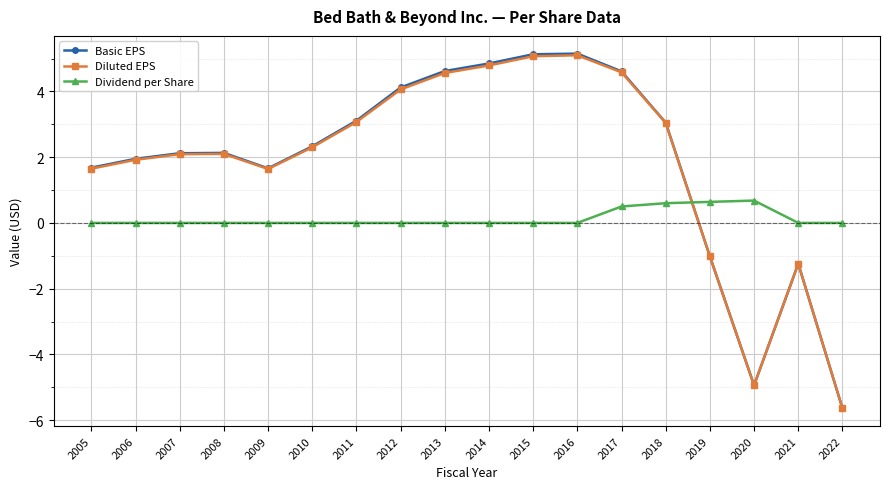

The Diluted EPS series shows -1.2 at 2021. True or false?

True